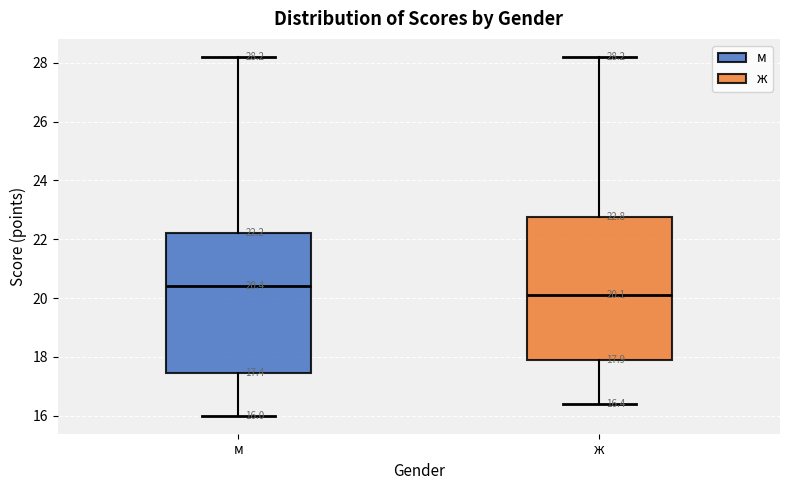

Which box's median line is the highest?

м